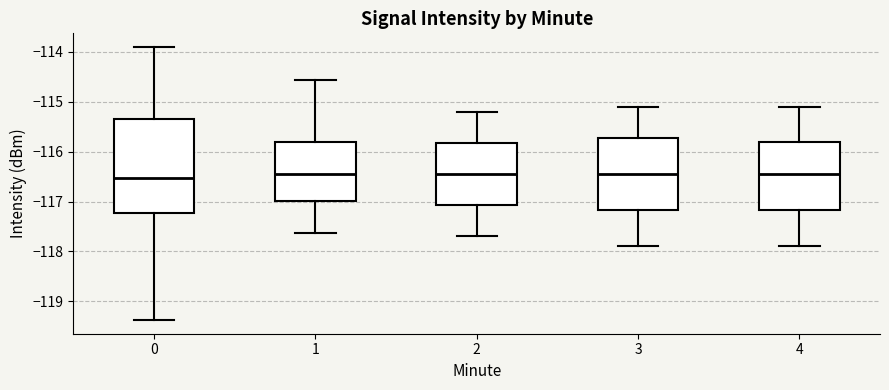

Where does the median line of the box at x = 4 sit on the y-axis? The values are not printed on the chart, so give them approximately, as read against the axis.

-116.4